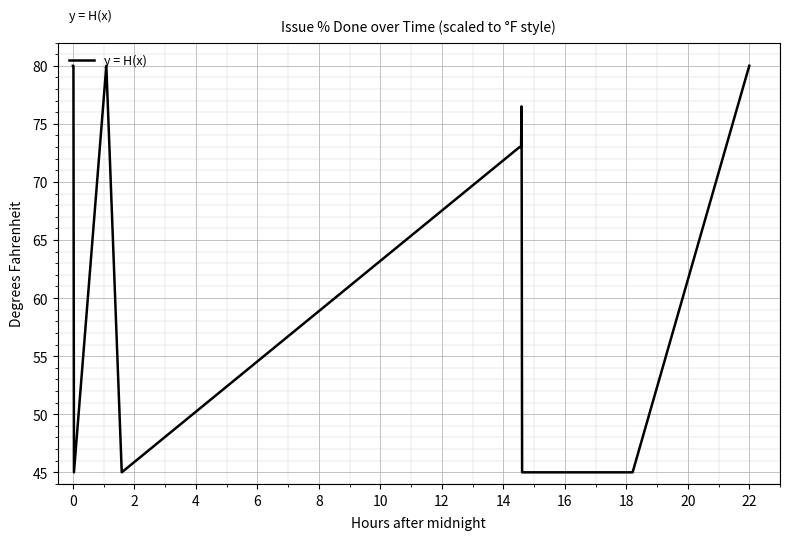

What is the minimum value shown in the chart?

45.0